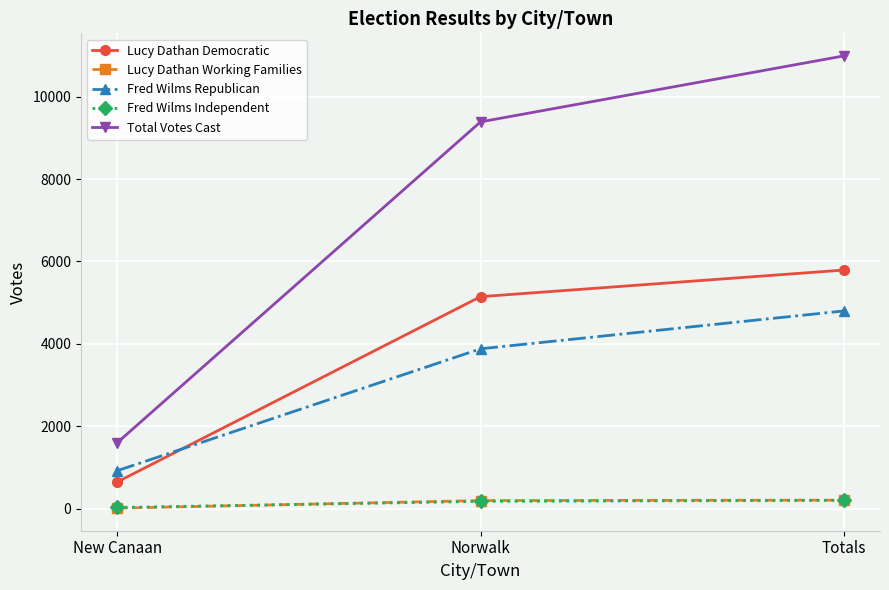

What are all the series names shown in the legend?

Lucy Dathan Democratic, Lucy Dathan Working Families, Fred Wilms Republican, Fred Wilms Independent, Total Votes Cast